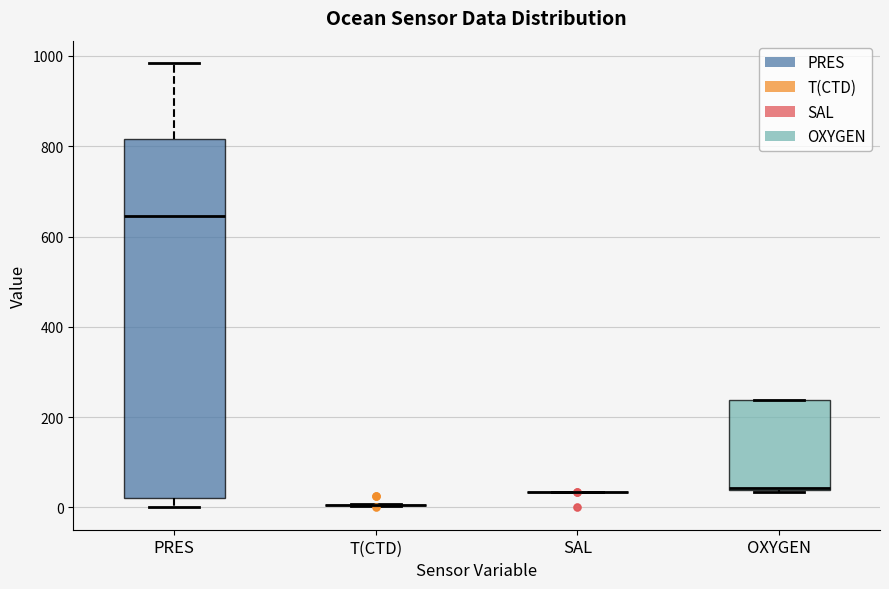

Reading left to right, read every box against the y-axis: the position of its median line, the range the box covers, and the ends of its whiskers. The values are not printed on the chart, so give them approximately, as read against the axis.

PRES: median 640, box 20 to 820, whiskers 0 to 980
T(CTD): box collapsed to a line at 0, whiskers 0 to 0
SAL: box collapsed to a line at 40, whiskers 40 to 40
OXYGEN: median 40, box 40 to 240, whiskers 40 to 240